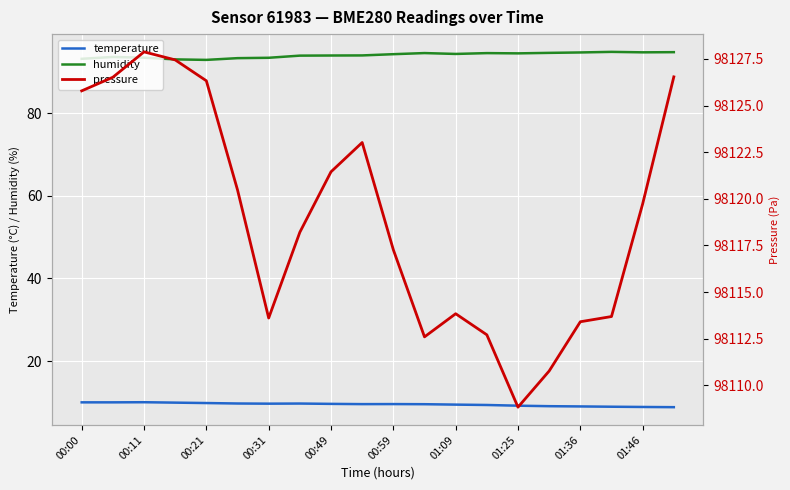

What is the difference between the maximum and minimum values in the pressure series?

19.1